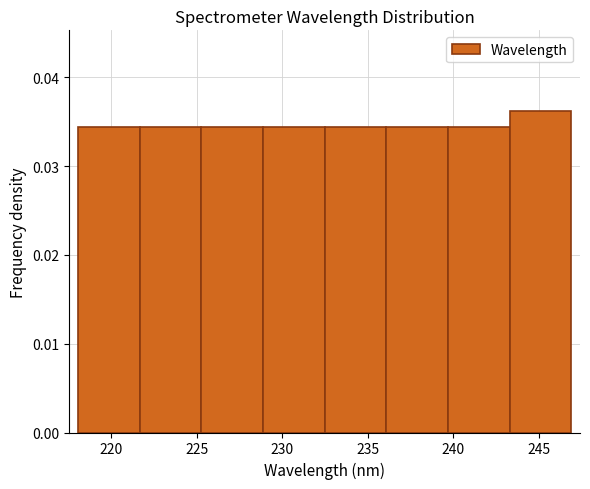

What is the height of the bar covering 225.5 to 229.0 on the x-axis? Neither the bar edges nor the heights are printed on the chart, so give them approximately, as read against the axes.

0.034